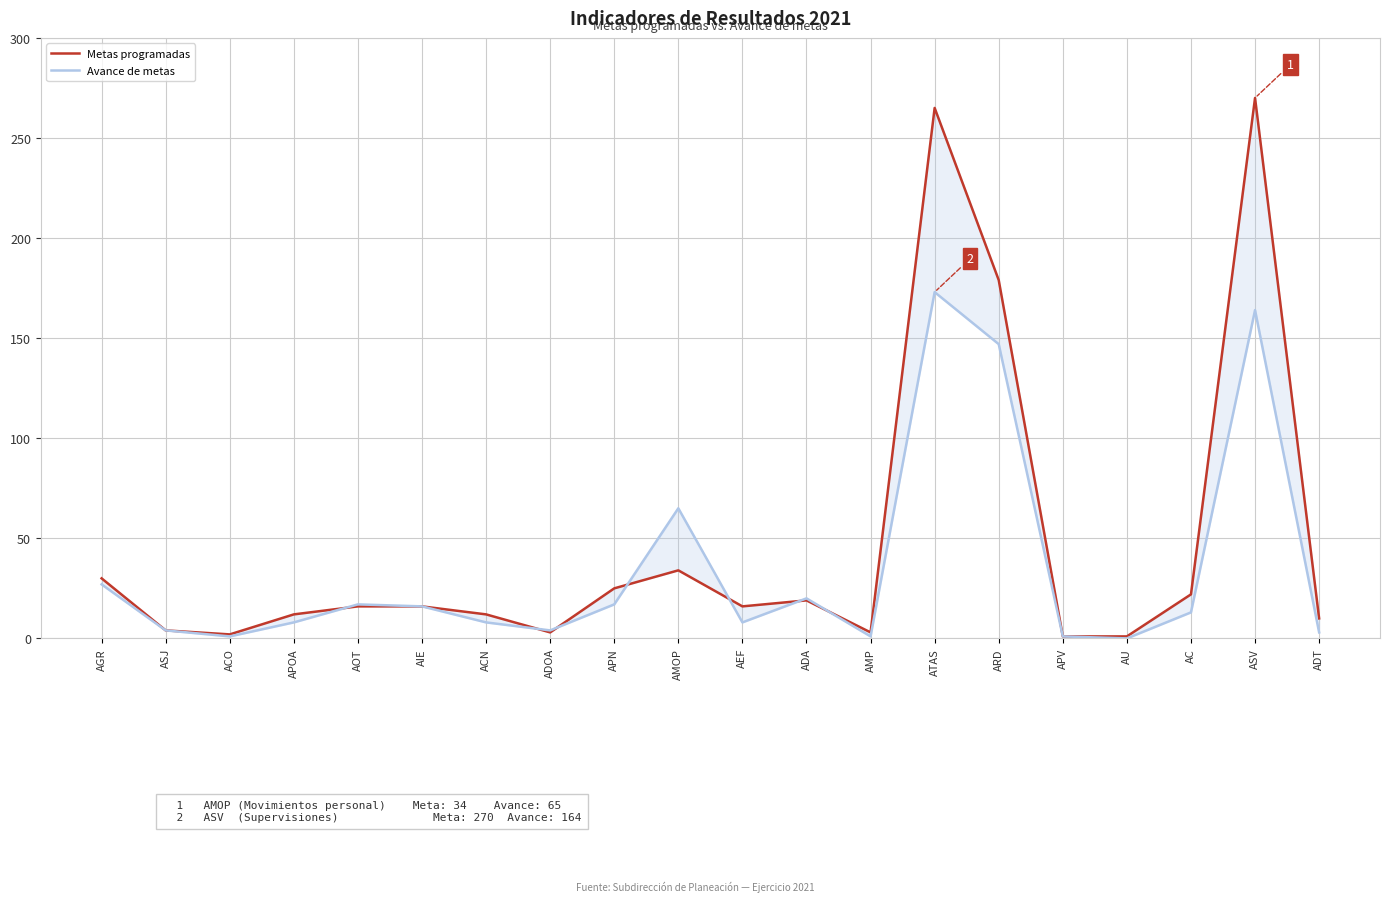

How many categories are shown in the chart?

20